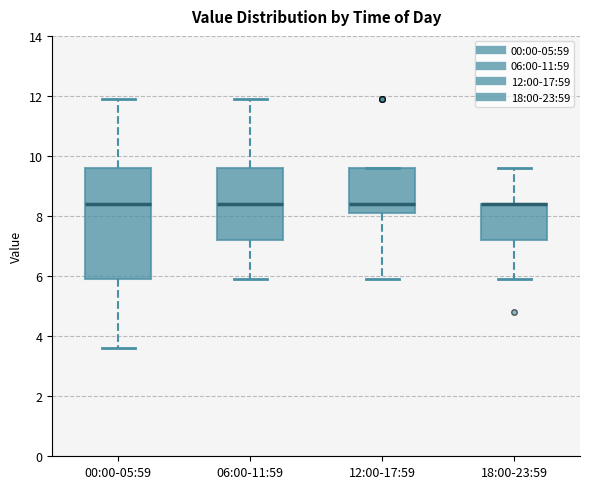

Which box is the tallest, from its lower edge to its upper edge?

00:00-05:59